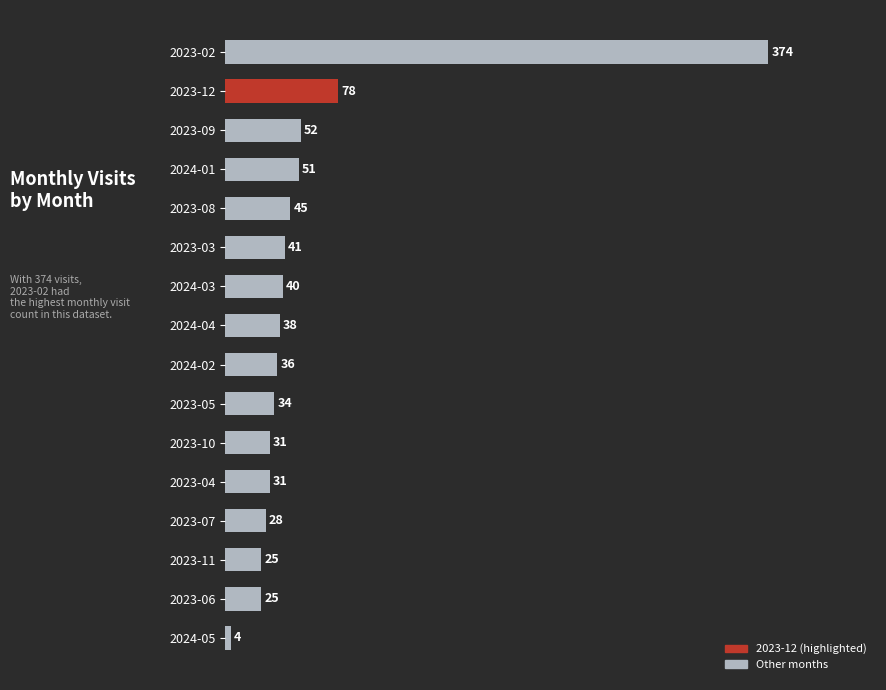

What is the change in value from 2023-06 to 2024-02?

+11